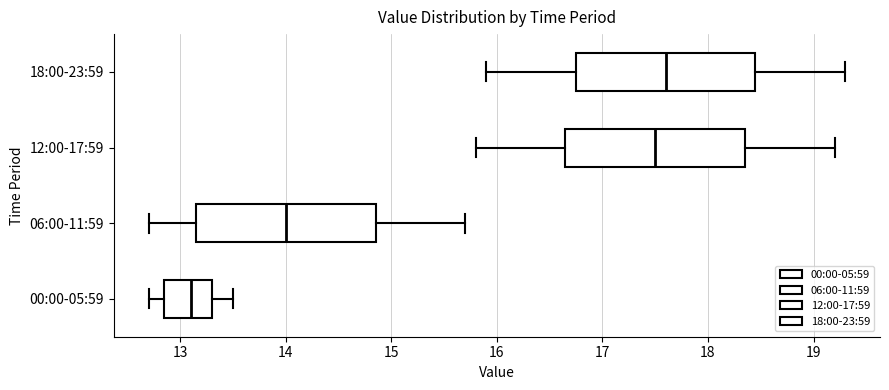

Reading bottom to top, read every box against the x-axis: the position of its median line, the range the box covers, and the ends of its whiskers. The values are not printed on the chart, so give them approximately, as read against the axis.

00:00-05:59: median 13.1, box 12.9 to 13.3, whiskers 12.7 to 13.5
06:00-11:59: median 14.0, box 13.2 to 14.9, whiskers 12.7 to 15.7
12:00-17:59: median 17.5, box 16.7 to 18.4, whiskers 15.8 to 19.2
18:00-23:59: median 17.6, box 16.8 to 18.5, whiskers 15.9 to 19.3